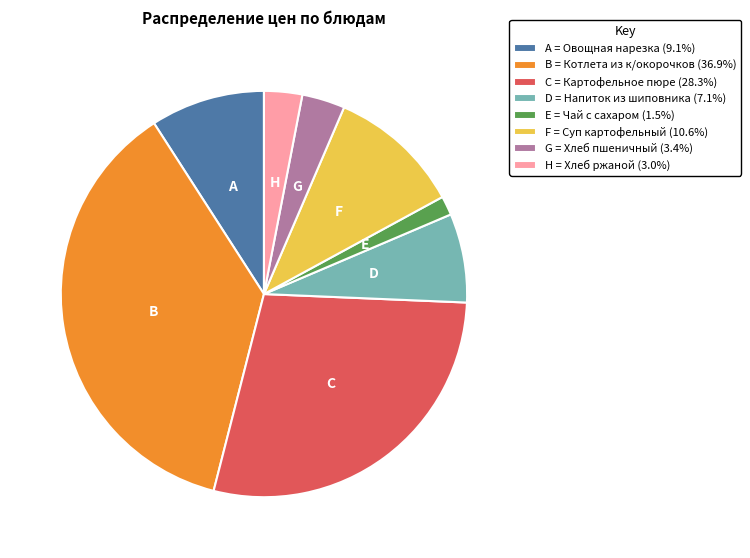

How many segments does this pie chart have?

8